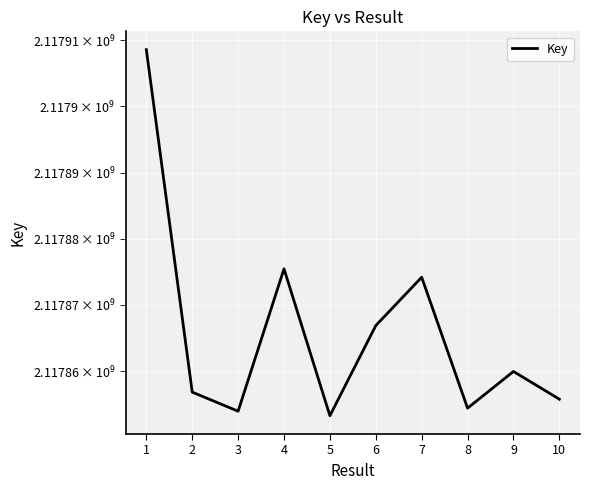

How many interior local valleys (lower than both neighbors) does the data have?

3